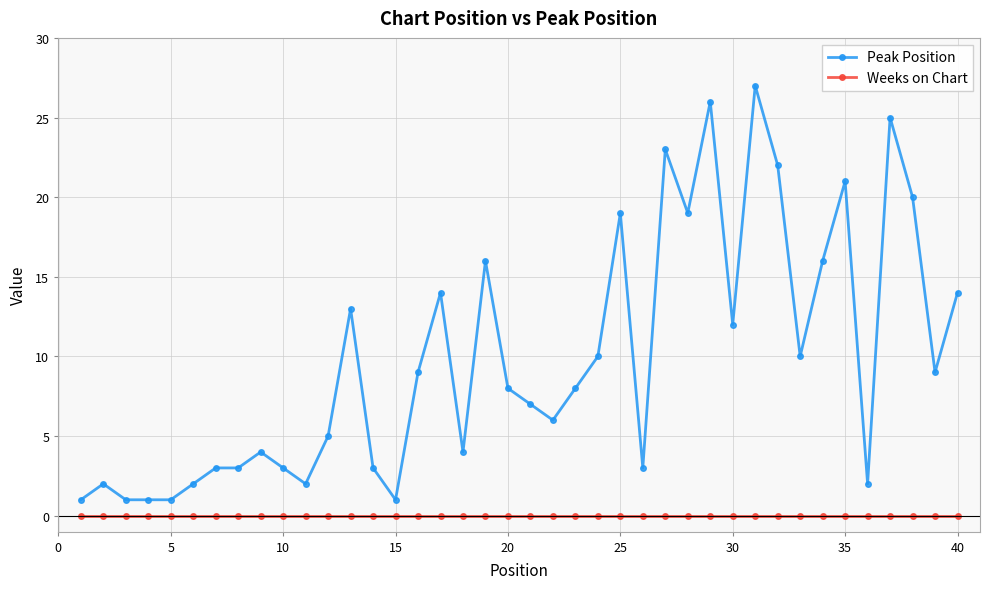

How many data points does each series have?

40